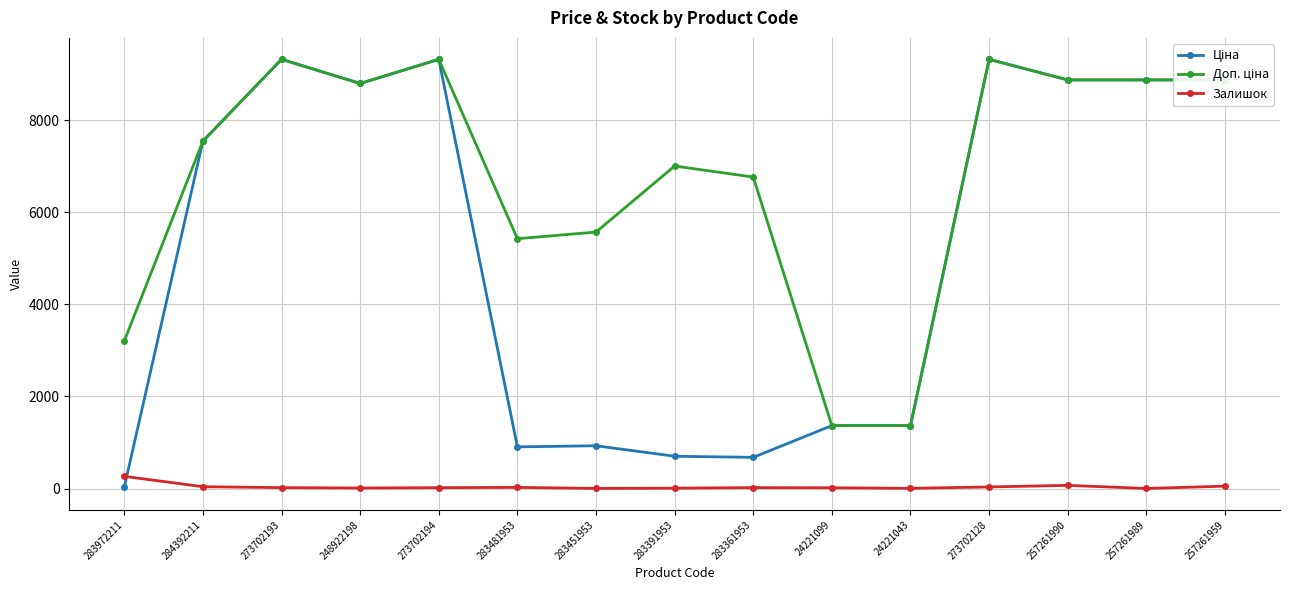

The Залишок series shows 8.0 at 283391953. True or false?

True